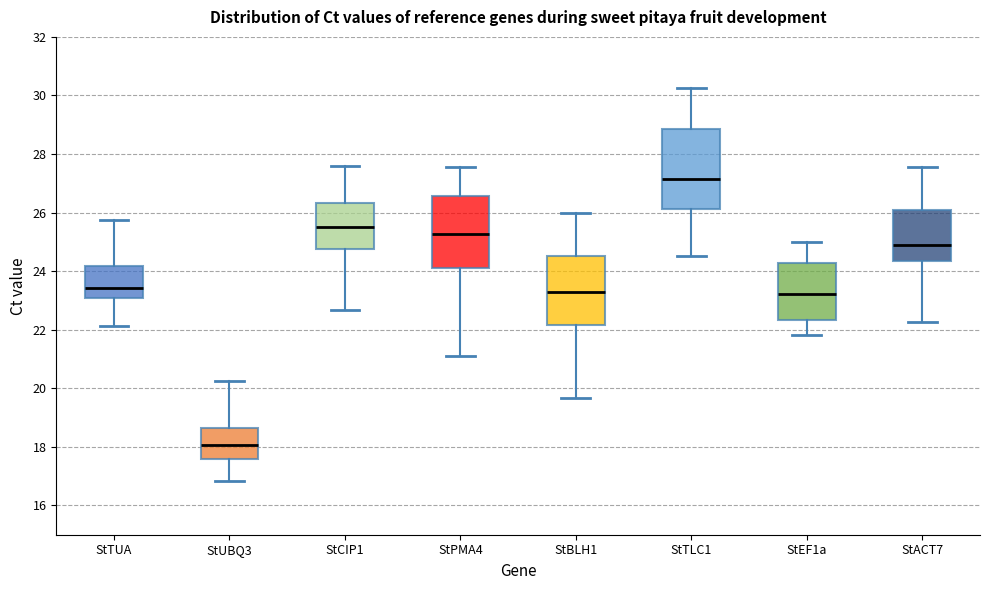

Reading left to right, read every box against the y-axis: the position of its median line, the range the box covers, and the ends of its whiskers. The values are not printed on the chart, so give them approximately, as read against the axis.

StTUA: median 23.4, box 23.0 to 24.2, whiskers 22.2 to 25.8
StUBQ3: median 18.0, box 17.6 to 18.6, whiskers 16.8 to 20.2
StCIP1: median 25.6, box 24.8 to 26.4, whiskers 22.6 to 27.6
StPMA4: median 25.2, box 24.2 to 26.6, whiskers 21.2 to 27.6
StBLH1: median 23.4, box 22.2 to 24.6, whiskers 19.6 to 26.0
StTLC1: median 27.2, box 26.2 to 28.8, whiskers 24.6 to 30.2
StEF1a: median 23.2, box 22.4 to 24.2, whiskers 21.8 to 25.0
StACT7: median 24.8, box 24.4 to 26.0, whiskers 22.2 to 27.6